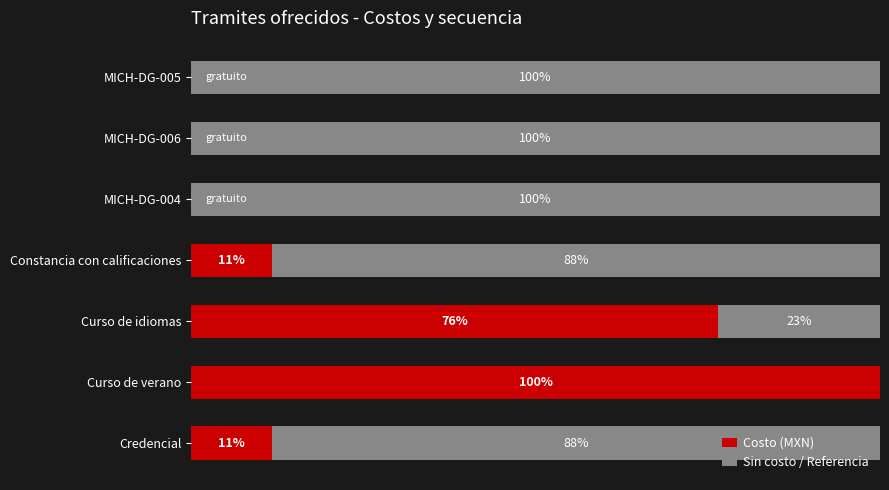

Where is Costo (MXN) nearest to the value 50?

Curso de idiomas